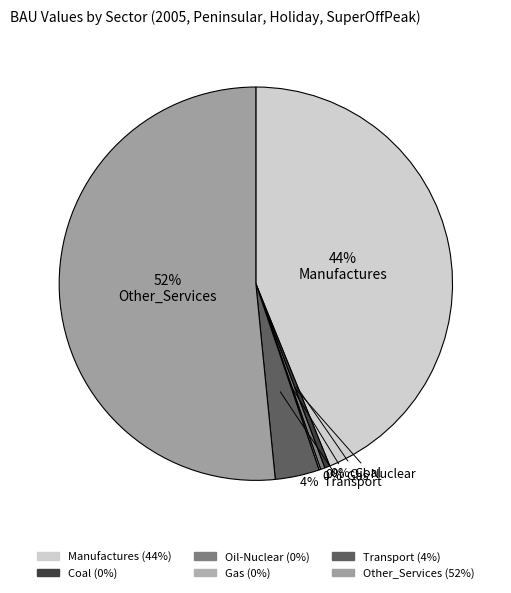

Count the number of slices in the pie.

6